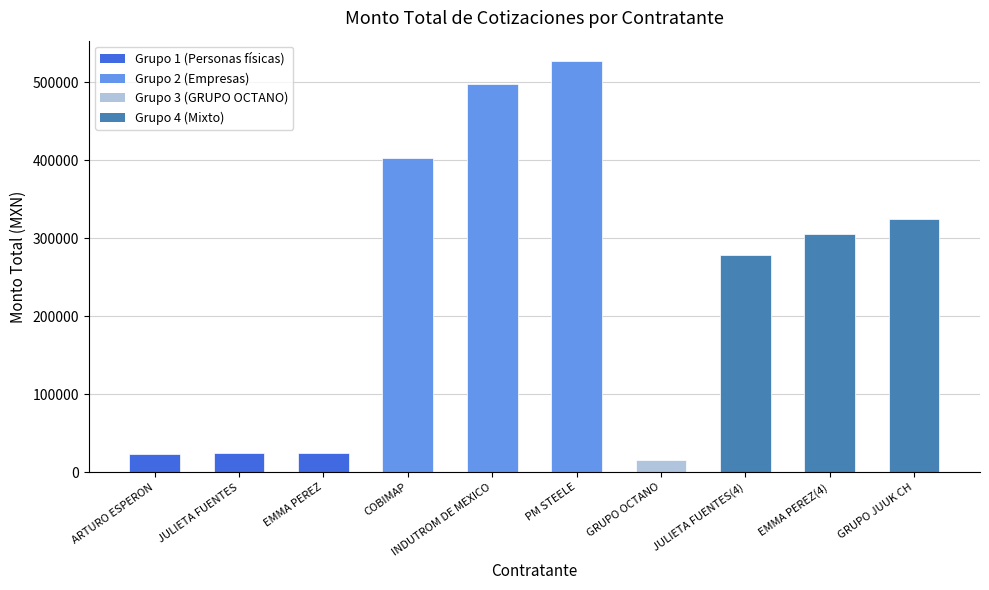

What is the change in value from INDUTROM DE MEXICO to GRUPO JUUK CH?

-173669.4